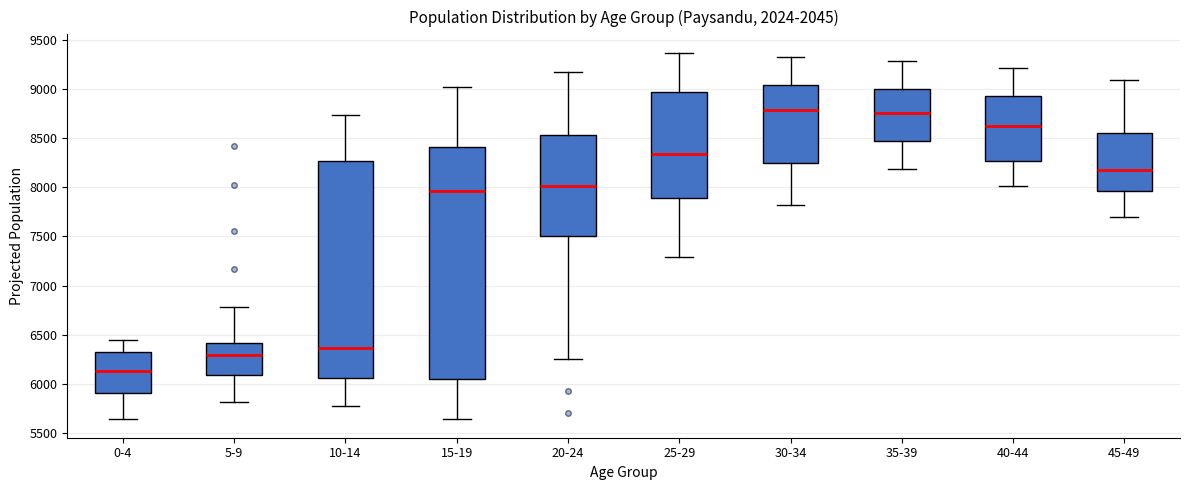

Where does the lower whisker of the box for 5-9 end on the y-axis? The values are not printed on the chart, so give them approximately, as read against the axis.

5800